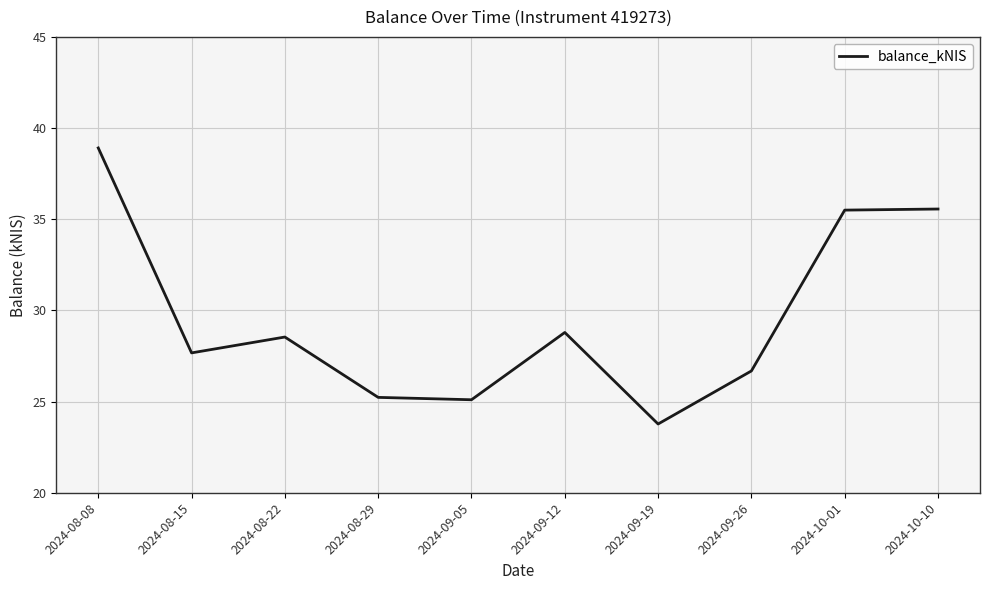

What position from the right is 2024-08-08?

10